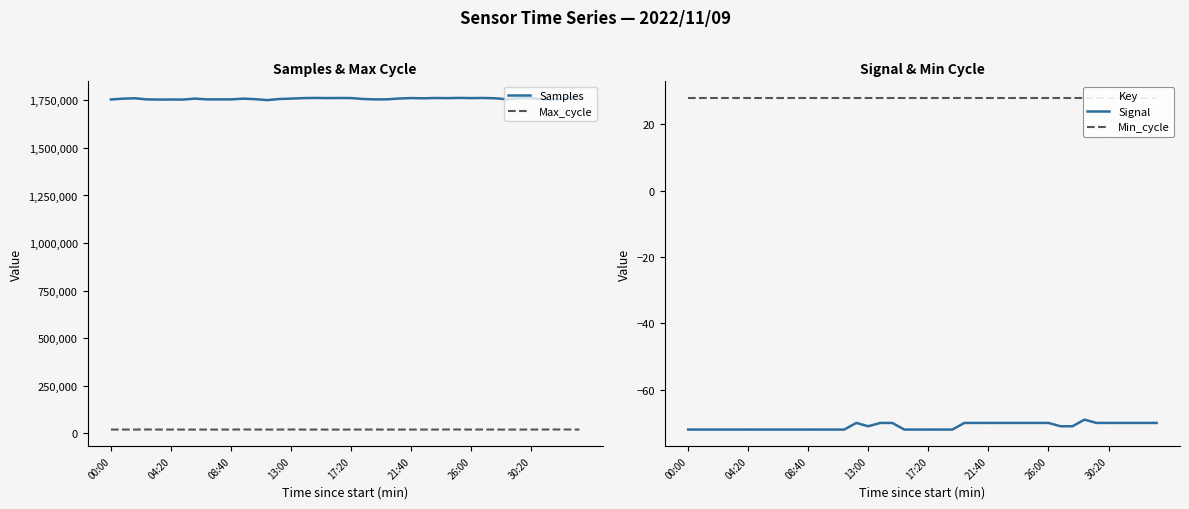

True or false: Max_cycle and Samples cross at least once.

False